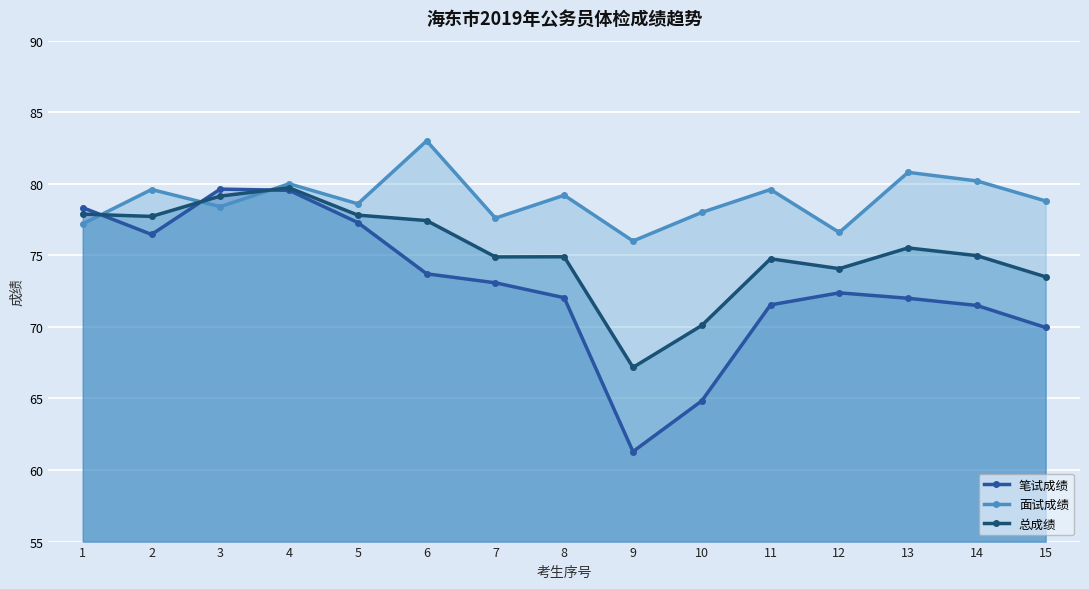

At which label does 面试成绩 reach its peak?

6